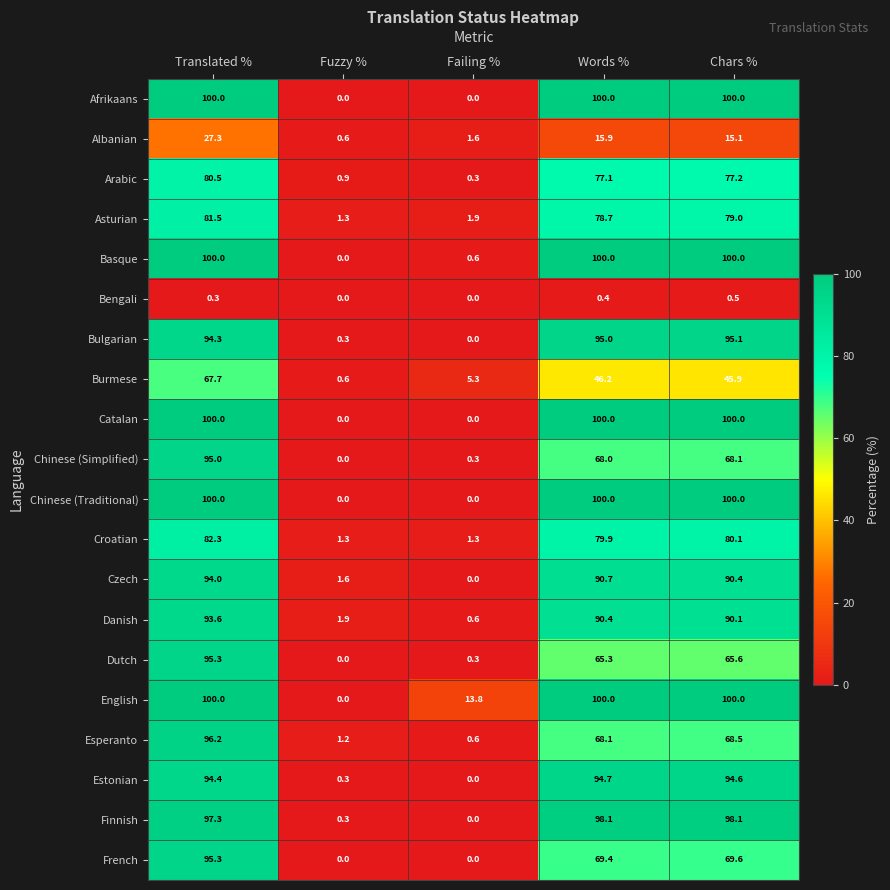

Which series has the largest total across all categories?

English